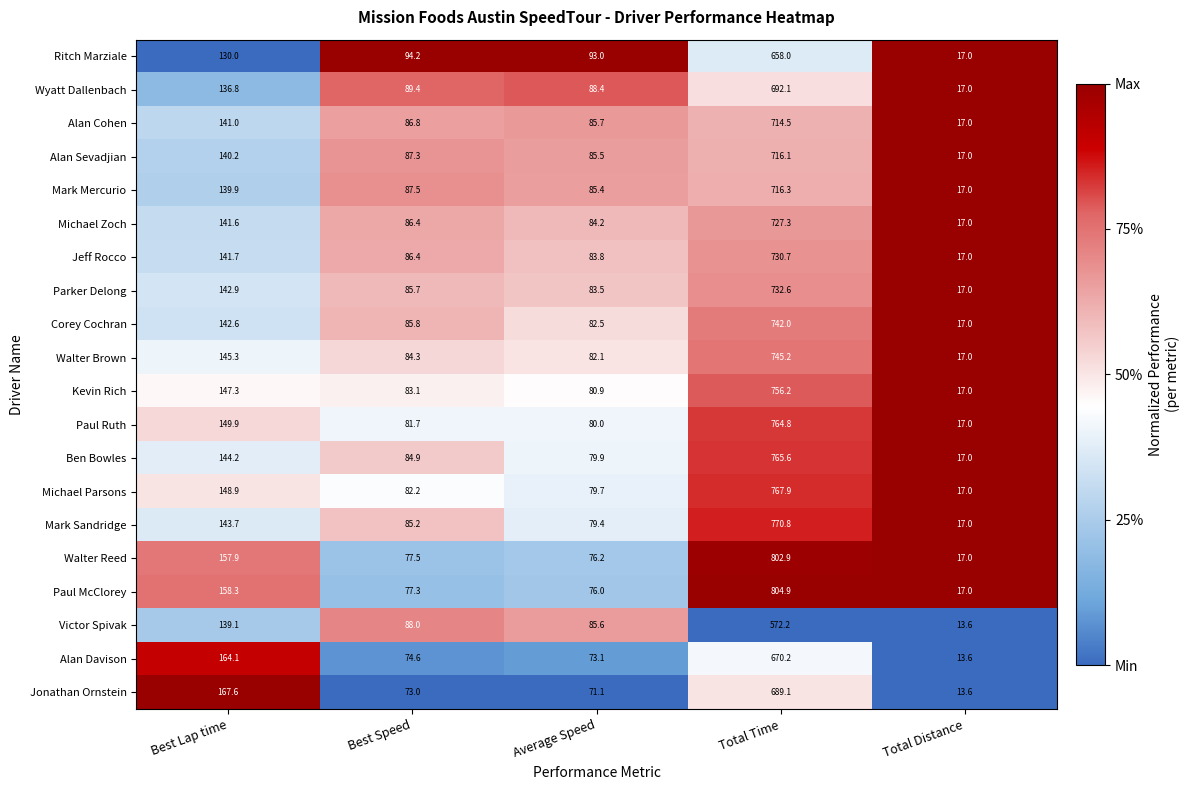

The value of Walter Brown at Best Speed is 47.1. True or false?

False